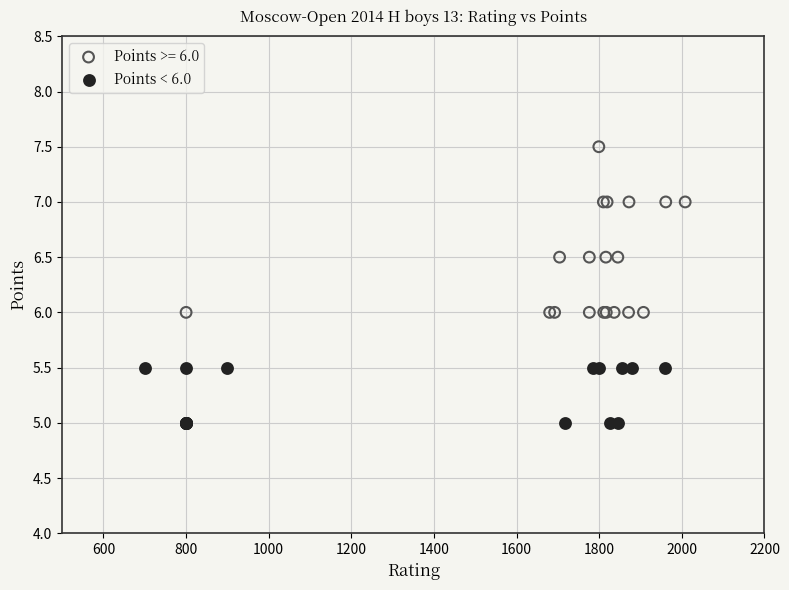

Which series reaches the minimum Y coordinate?

Points < 6.0